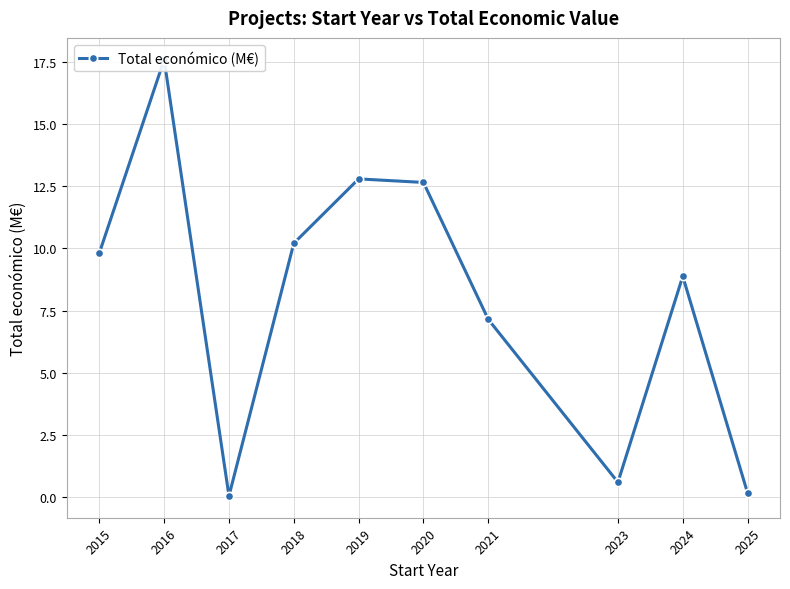

What is the value of the 6th point from the left?

12.7